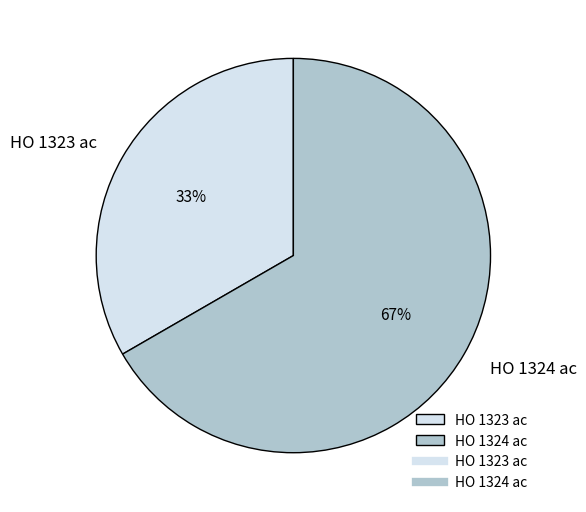

Rank the categories by value from highest to lowest.

HO 1324 ac, HO 1323 ac